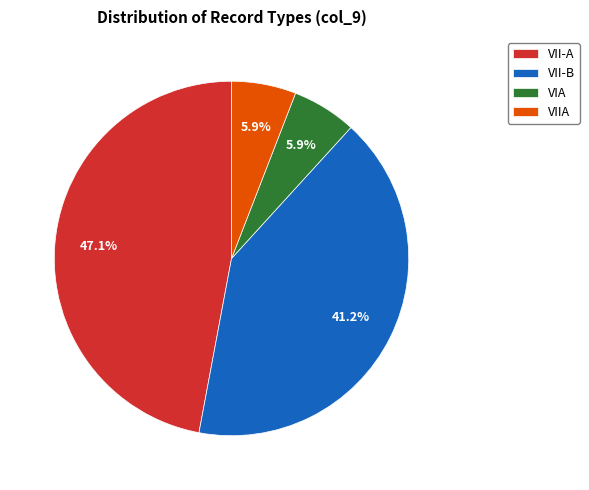

Is it true that VII-A is 47% of the pie?

True